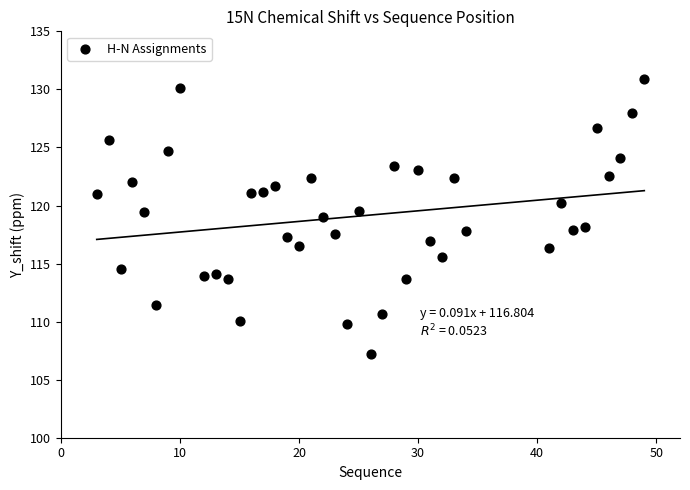

What is the range of Y values (max minus min)?

23.6